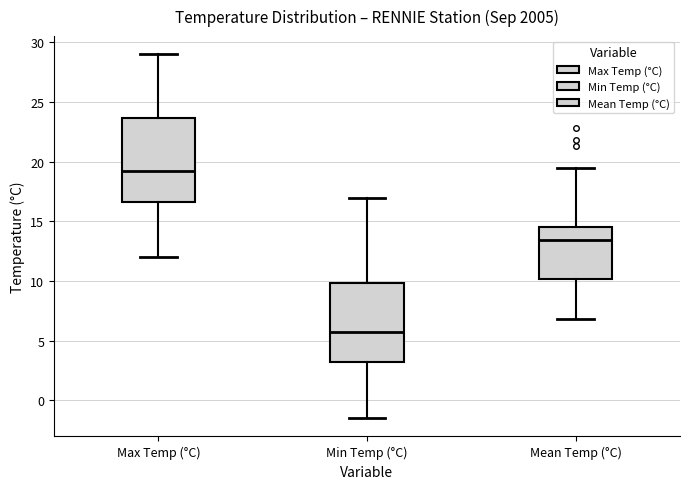

Reading left to right, transcribe this box plot: for each box, give where its median line is, the range the box spans, and where its two whiskers end, as read against the y-axis. The values are not printed on the chart, so give them approximately, as read against the axis.

Max Temp (°C): median 19.5, box 16.5 to 23.5, whiskers 12.0 to 29.0
Min Temp (°C): median 6.0, box 3.5 to 10.0, whiskers -1.5 to 17.0
Mean Temp (°C): median 13.5, box 10.0 to 14.5, whiskers 7.0 to 19.5